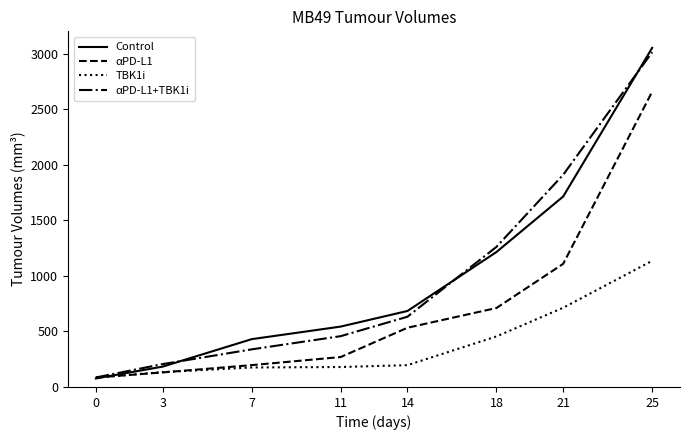

After their last crossing, which series has the higher values: TBK1i or αPD-L1?

αPD-L1